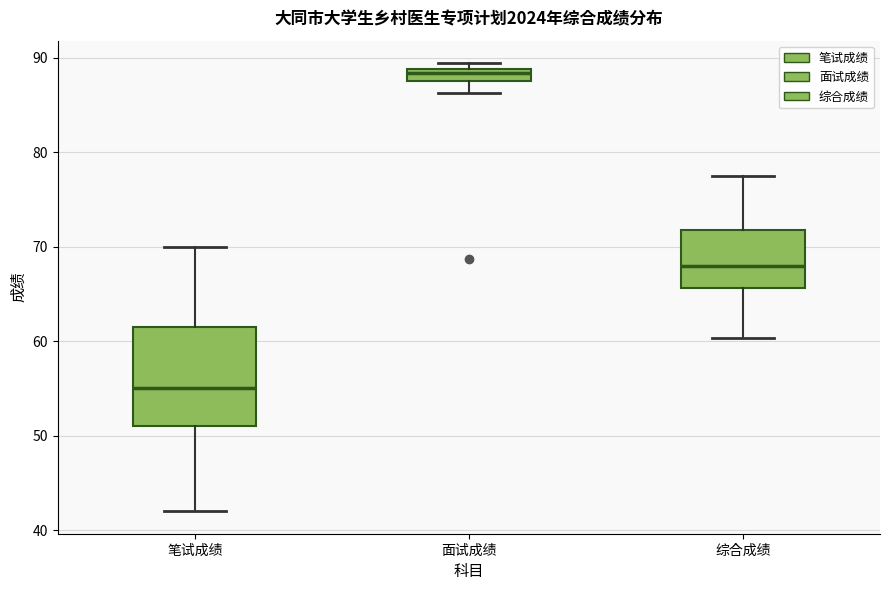

Comparing the boxes themselves (not the whiskers), which one is the tallest?

笔试成绩